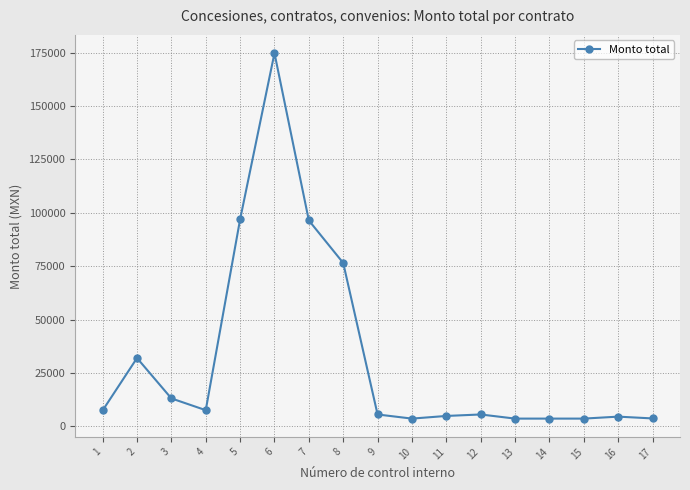

At which category does the data reach its first local valley?

4